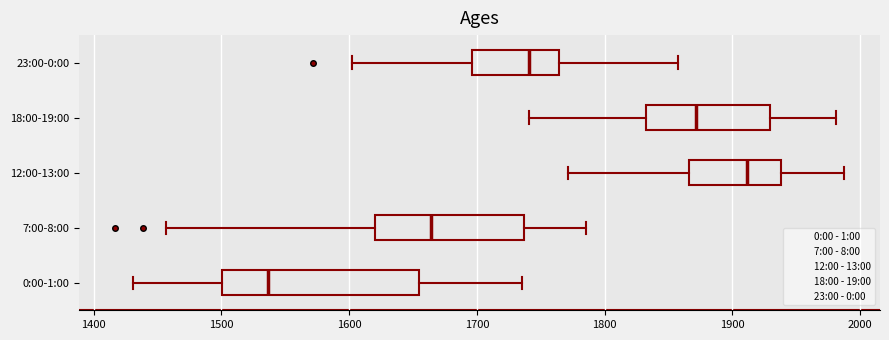

Where is the left edge of the box for 0:00-1:00 on the x-axis? The values are not printed on the chart, so give them approximately, as read against the axis.

1500